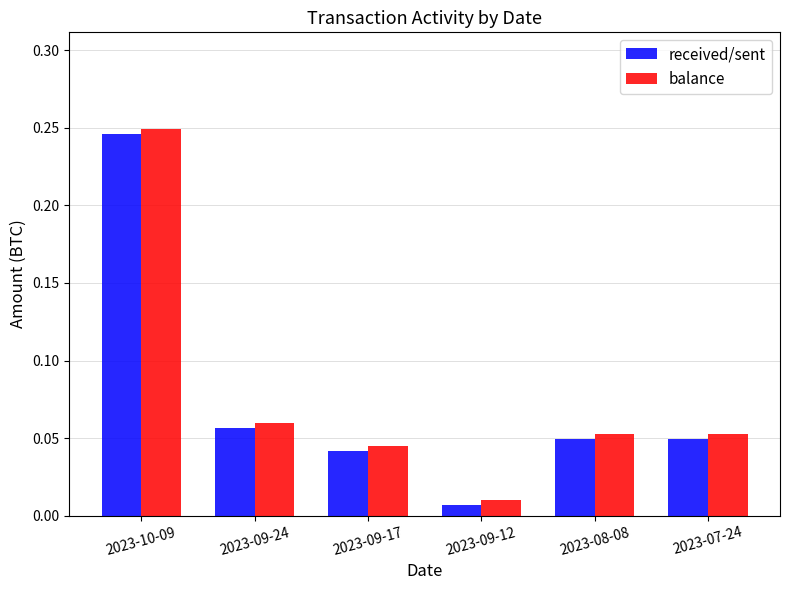

What is the label of the 2nd bar from the right?

2023-08-08